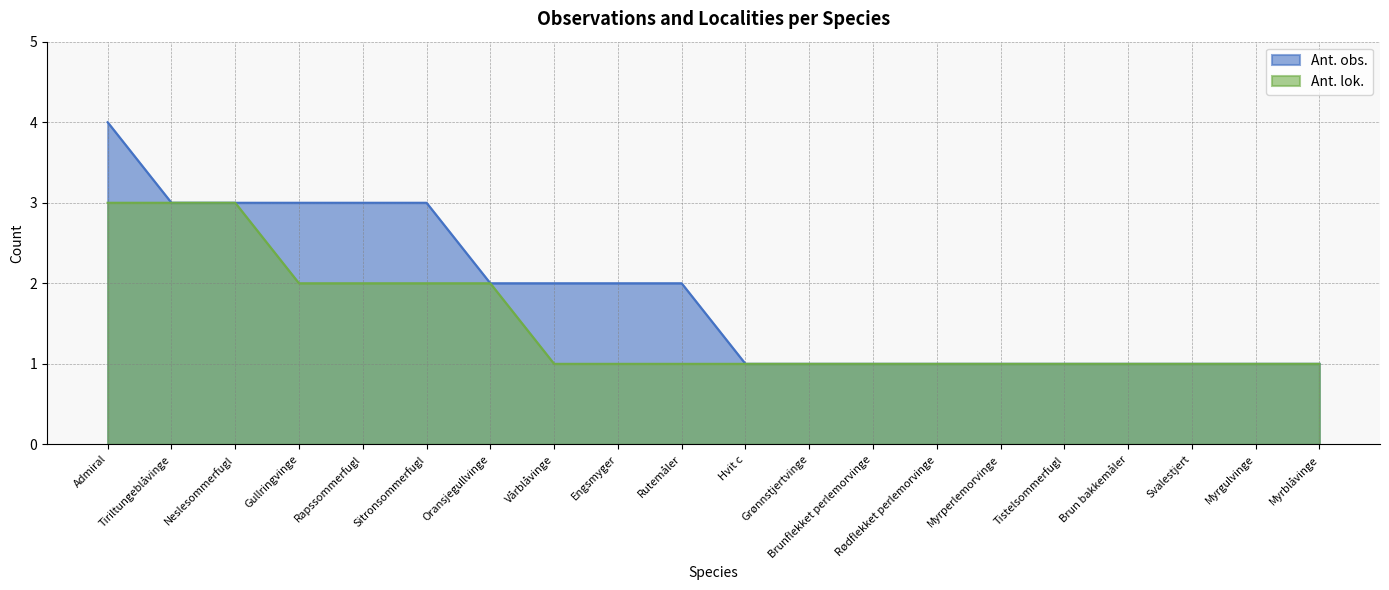

What is the highest value of the Ant. lok. series?

3